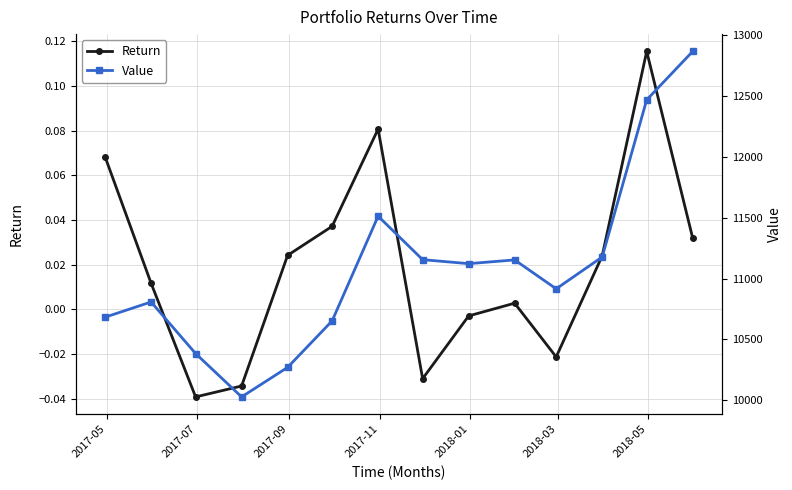

True or false: Return has more than 0 points higher than both neighbors.

True